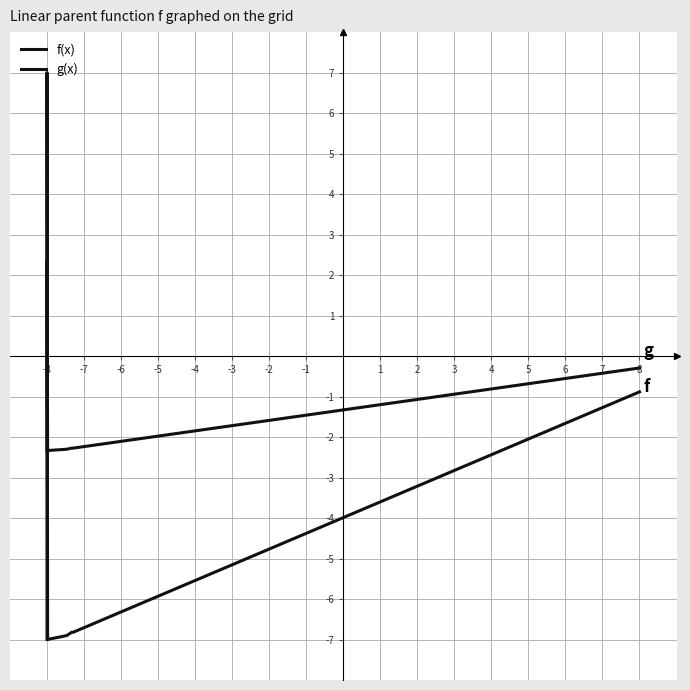

Rank the series by their maximum value, from lowest to highest.

g(x), f(x)